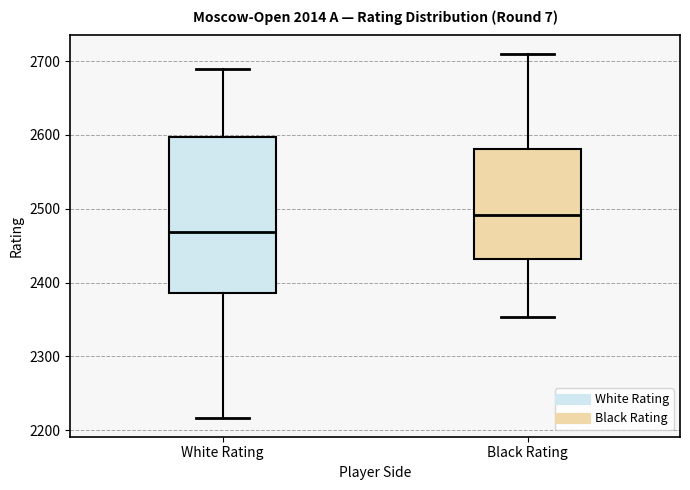

Which box has the lowest median line?

White Rating